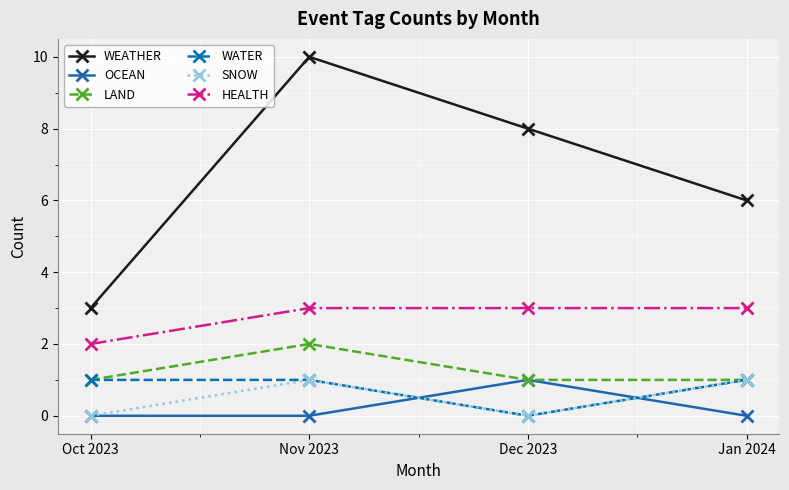

At which category does the chart reach its peak across all series?

Nov 2023